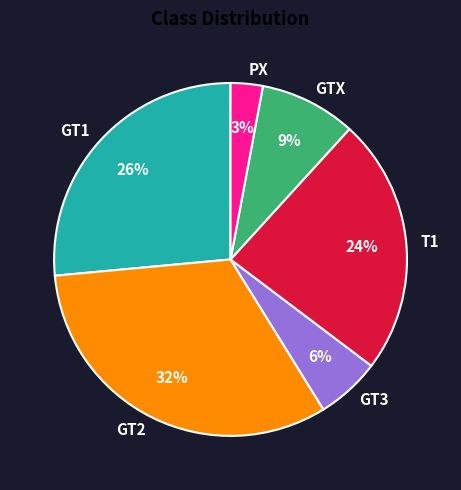

True or false: PX accounts for 7% of the total.

False